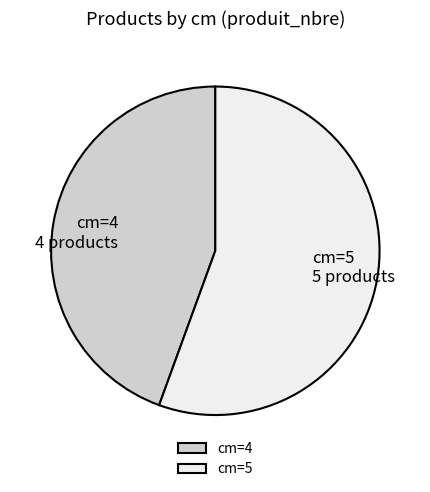

Combined, do cm=4 and cm=5 account for over 50%?

Yes